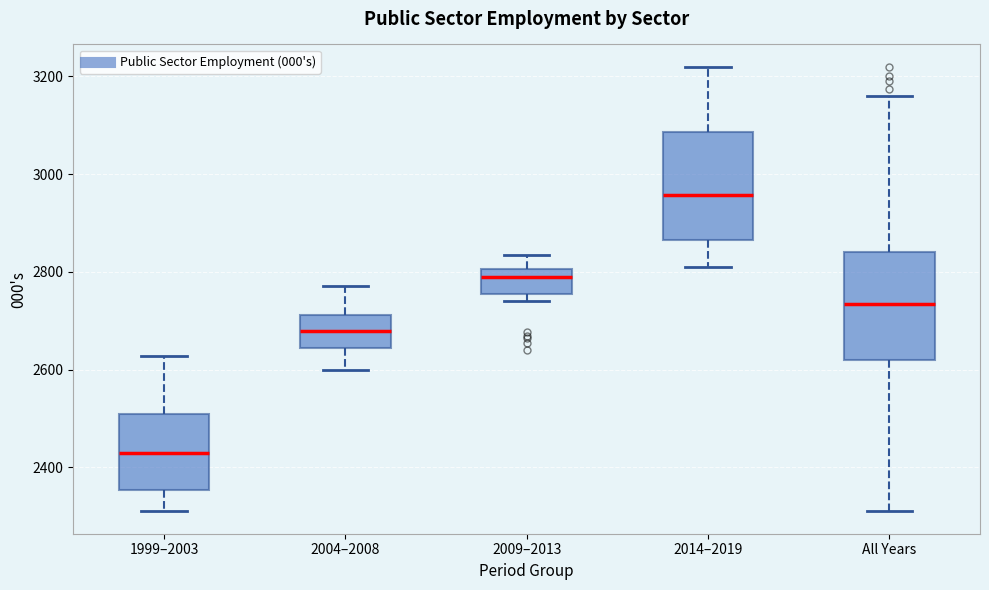

Where is the lower edge of the box for 2014–2019 on the y-axis? The values are not printed on the chart, so give them approximately, as read against the axis.

2860